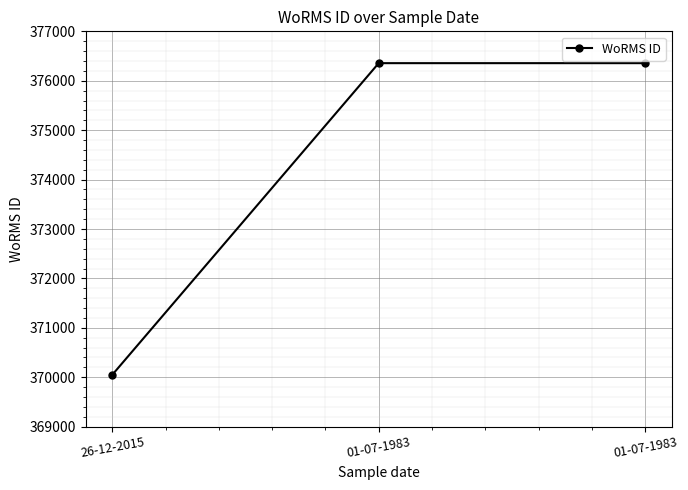

Which category has the highest value across all series?

01-07-1983